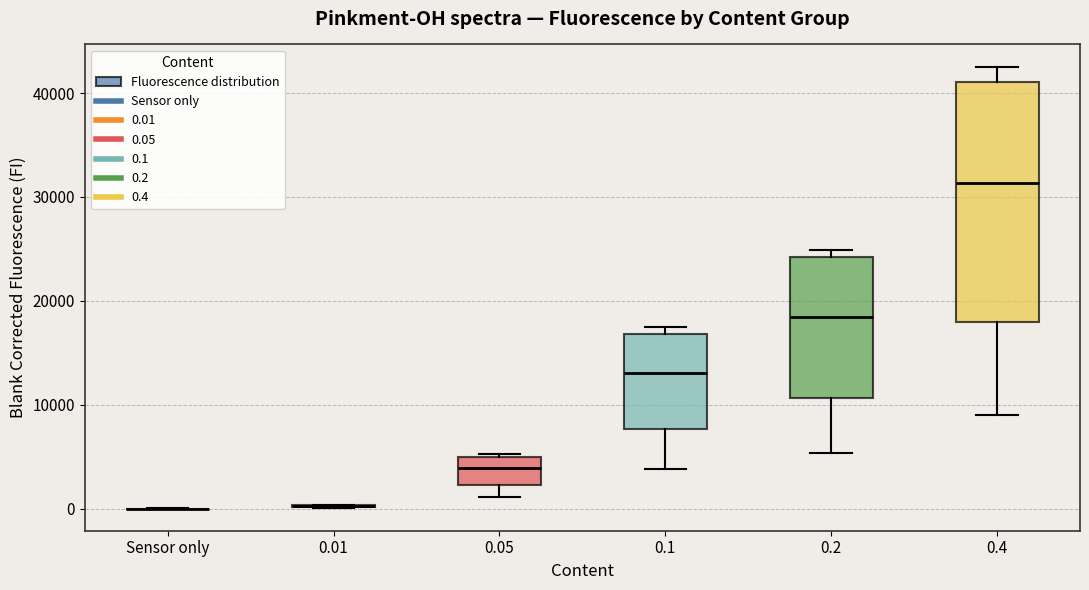

Comparing the boxes themselves (not the whiskers), which one is the tallest?

0.4